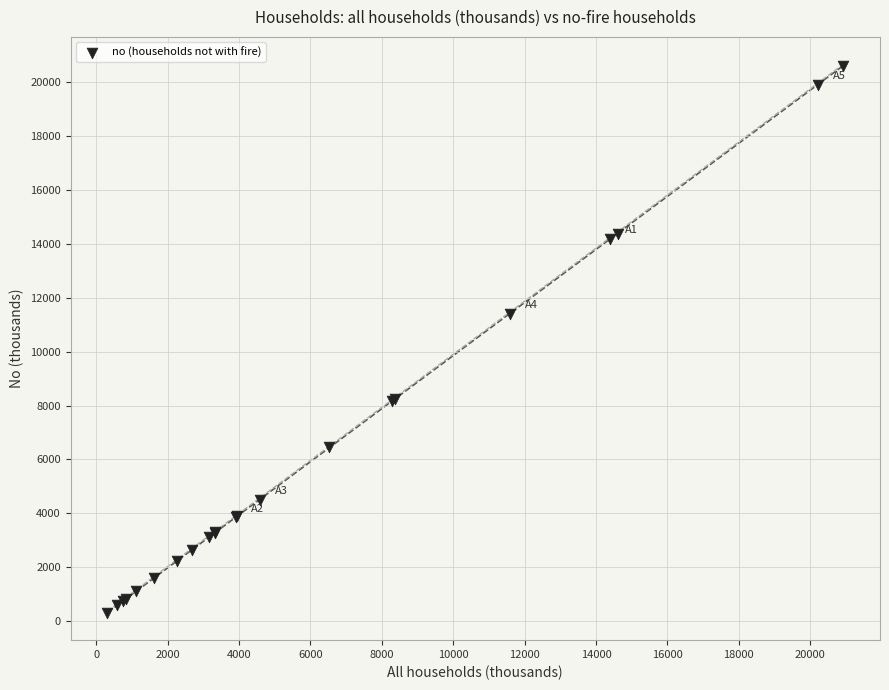

What Y value in the scatter plot is closest to 10461?

11415.7